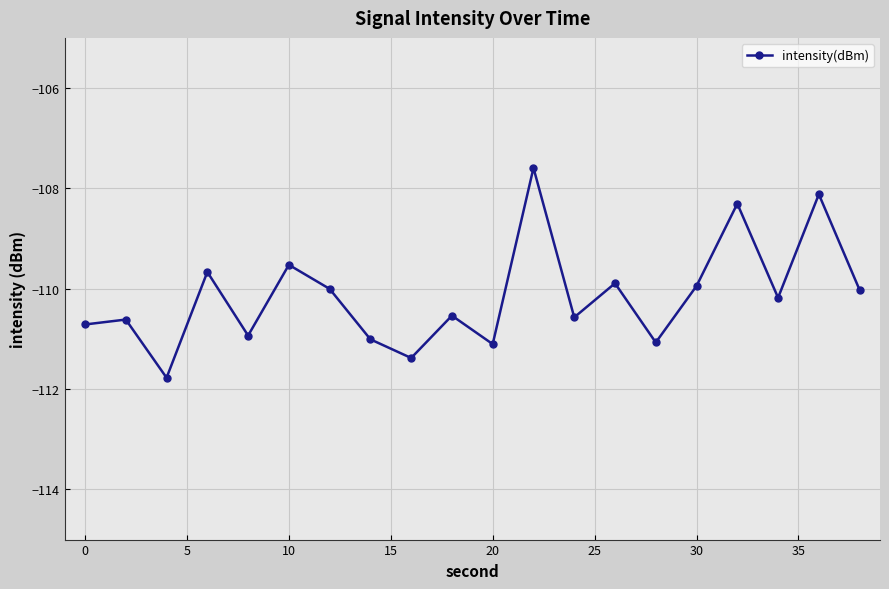

What is the smallest value displayed?

-111.8